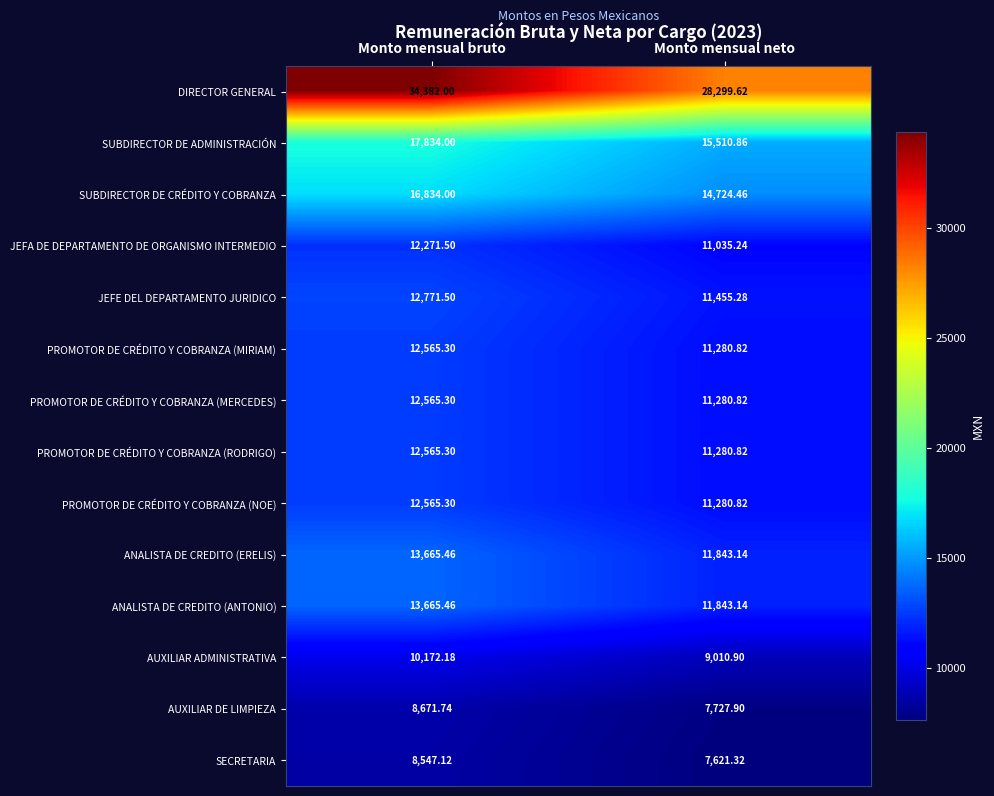

Which category has the highest value across all series?

Monto mensual bruto